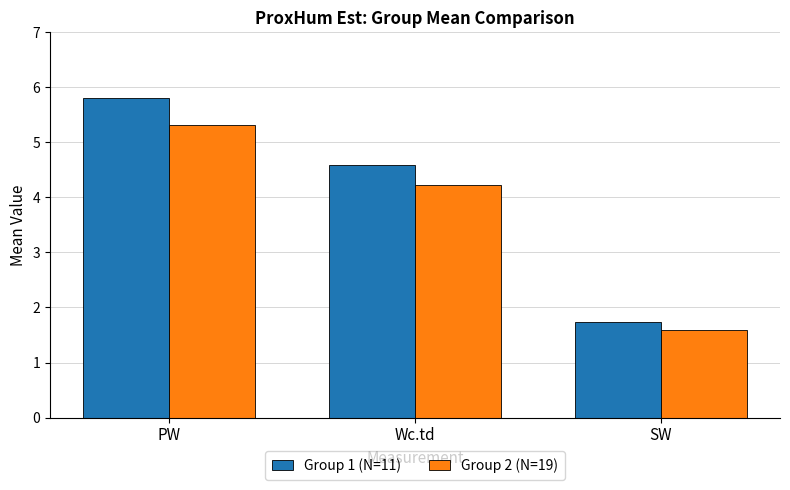

What is the value of the Group 2 (N=19) bar at the 3rd from the left?

1.6